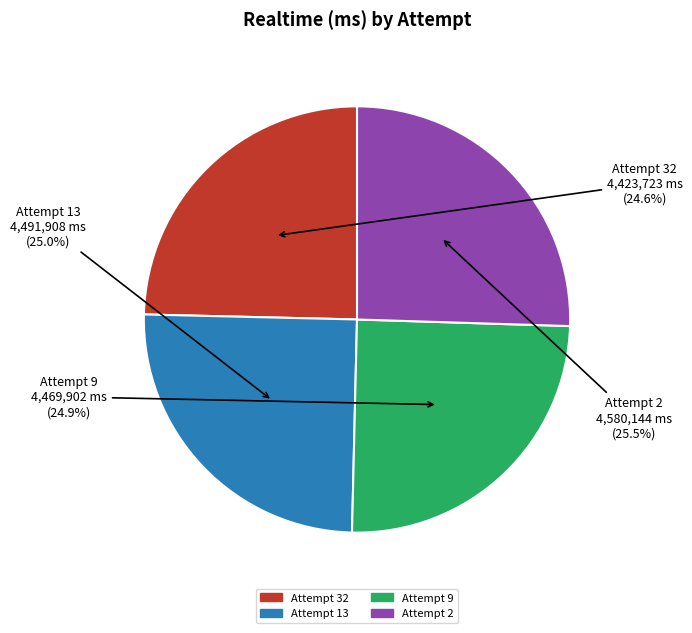

How many slices are in this pie chart?

4